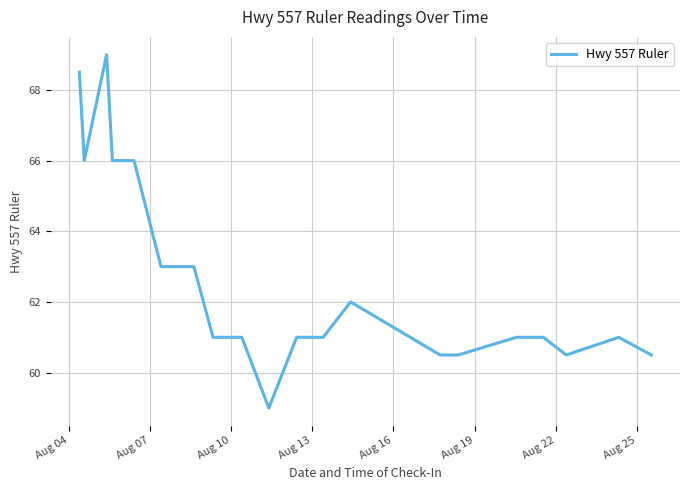

Does the chart display data point markers on the line(s)?

No